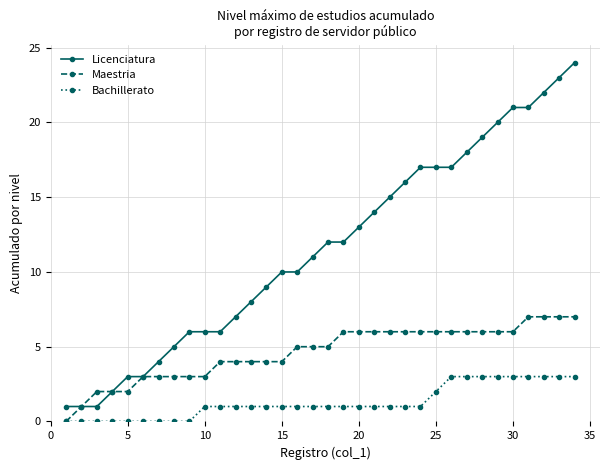

What is the difference between the maximum and minimum values in the Bachillerato series?

3